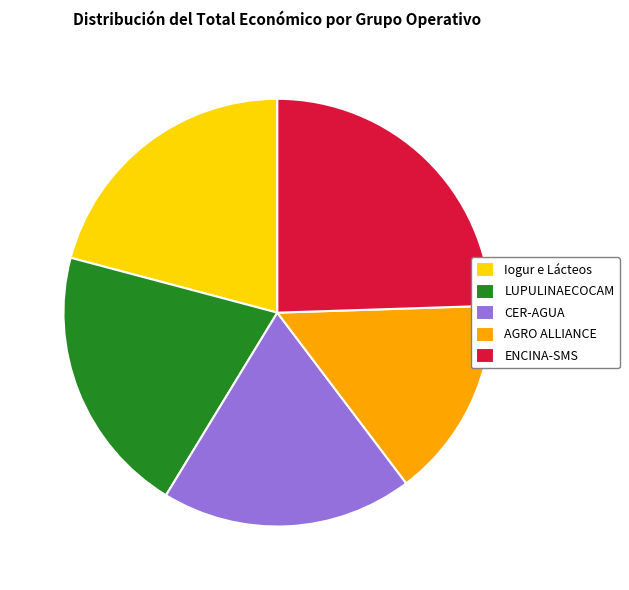

How many segments does this pie chart have?

5